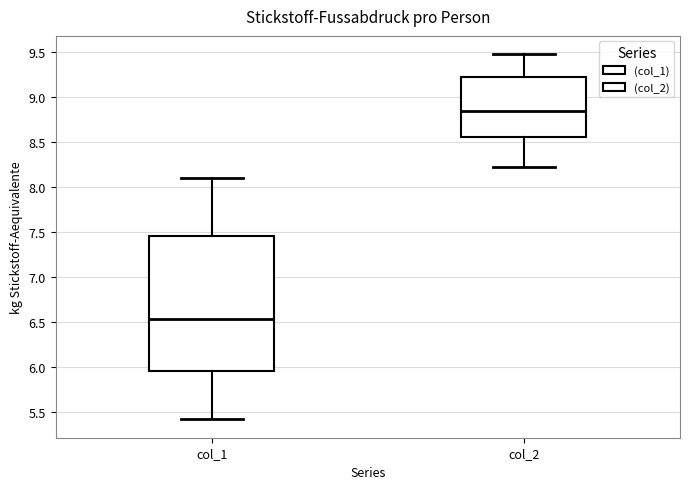

Where is the upper edge of the box for col_2 on the y-axis? The values are not printed on the chart, so give them approximately, as read against the axis.

9.25